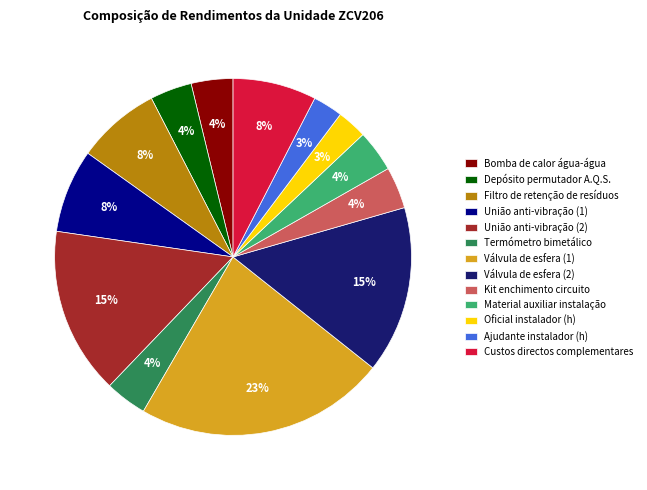

Is it true that Material auxiliar instalação is 9% of the pie?

False